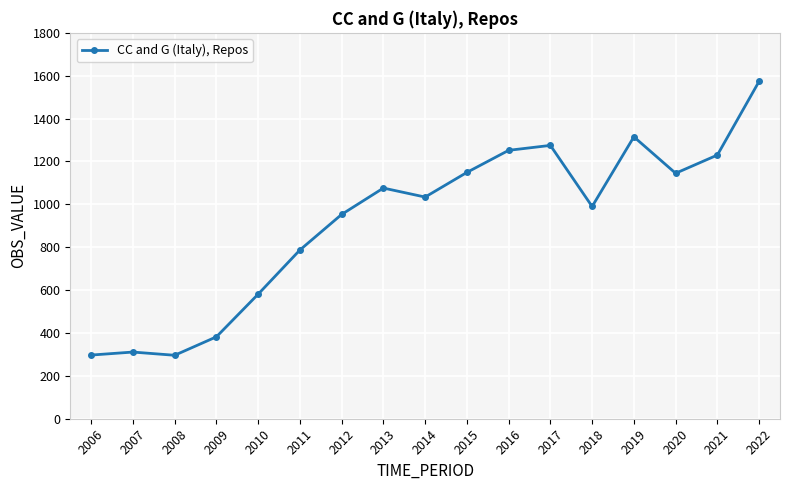

What is the minimum value shown in the chart?

296